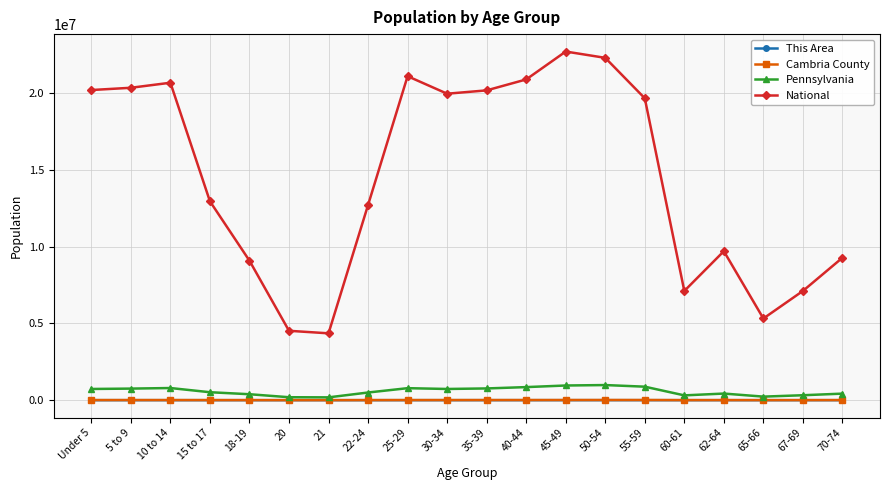

Is the value of Pennsylvania at 62-64 greater than the value of National at 65-66?

No